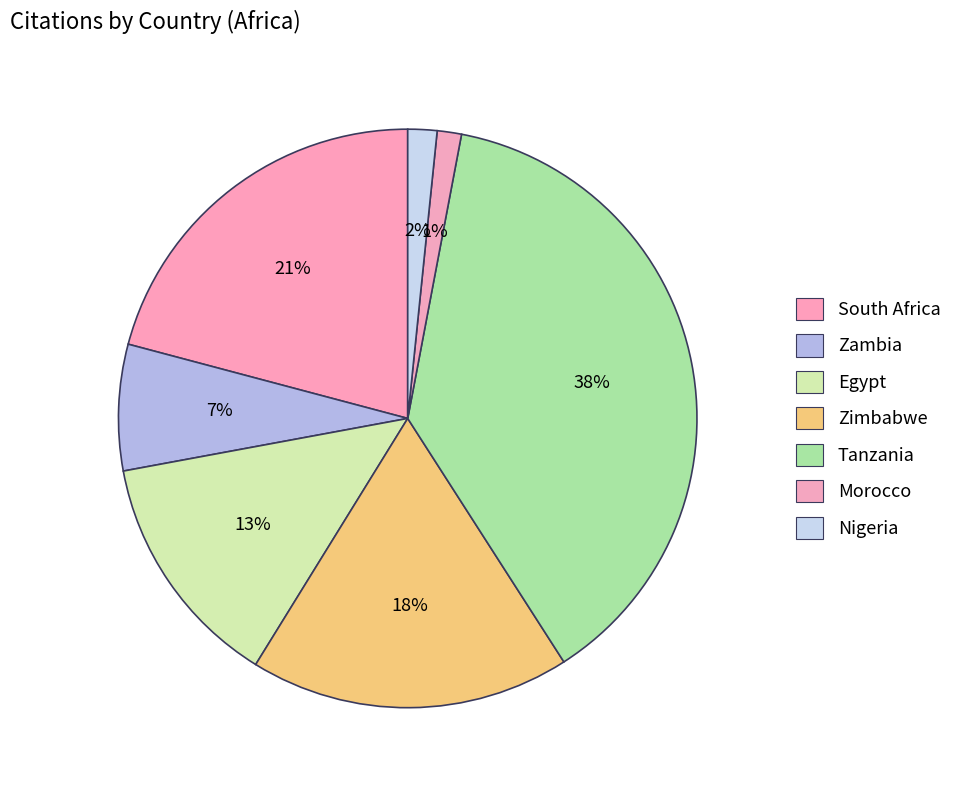

Is there a majority slice in this chart?

No